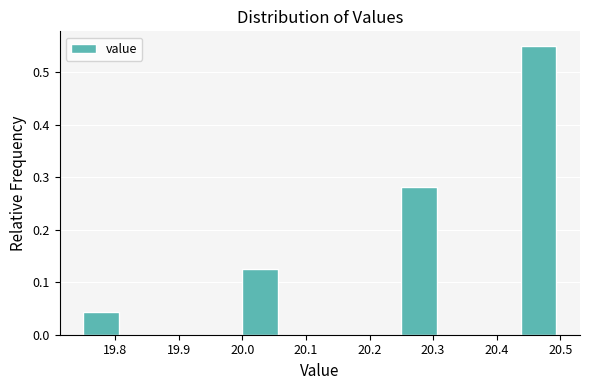

How tall is the bar that spans 19.75 to 19.81 on the x-axis? Neither the bar edges nor the heights are printed on the chart, so give them approximately, as read against the axes.

0.04